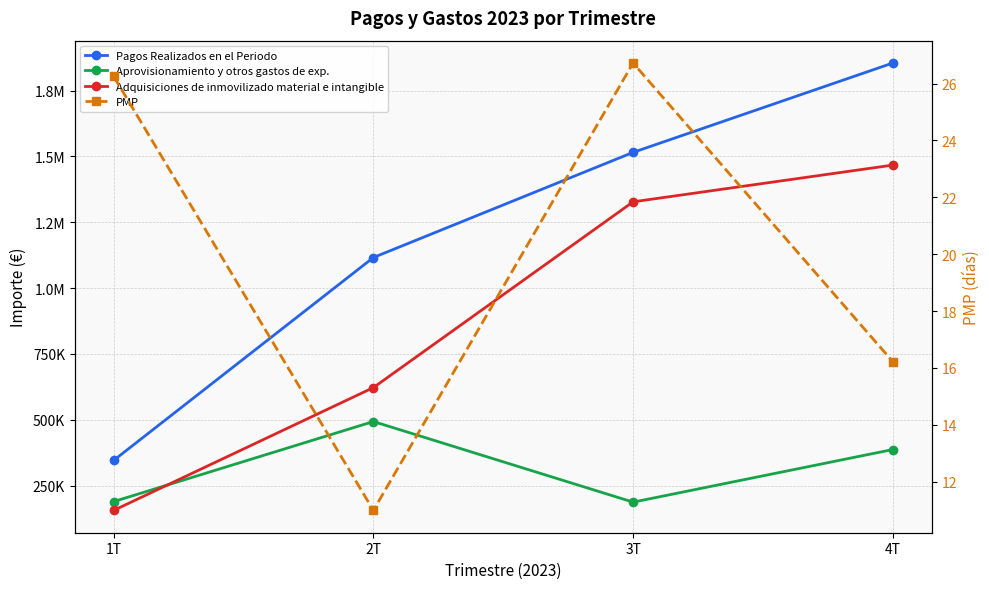

What is the total value across all series at 3T?

3030584.2